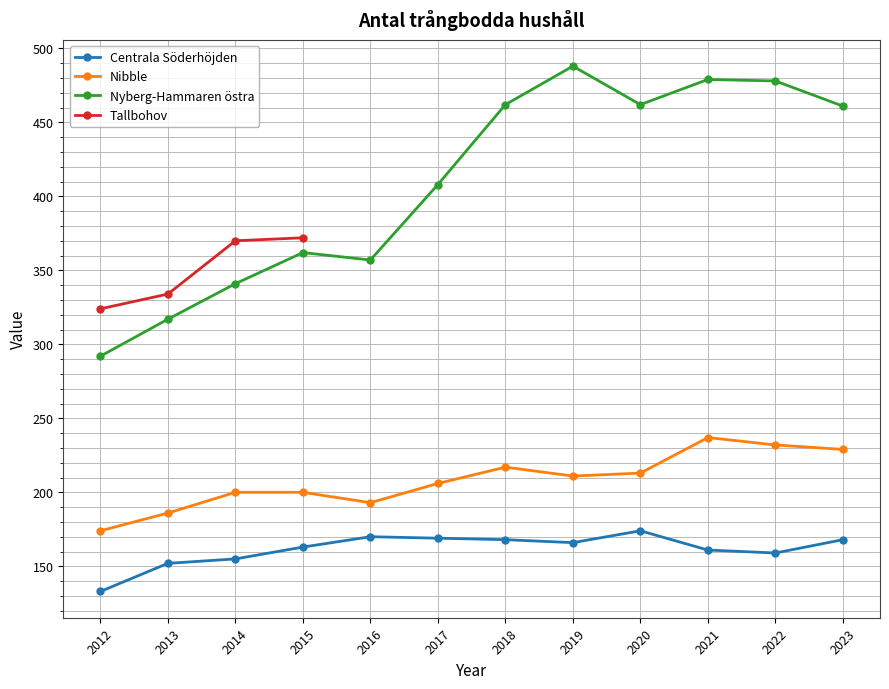

How many values in the Nyberg-Hammaren östra series exceed 461?

5